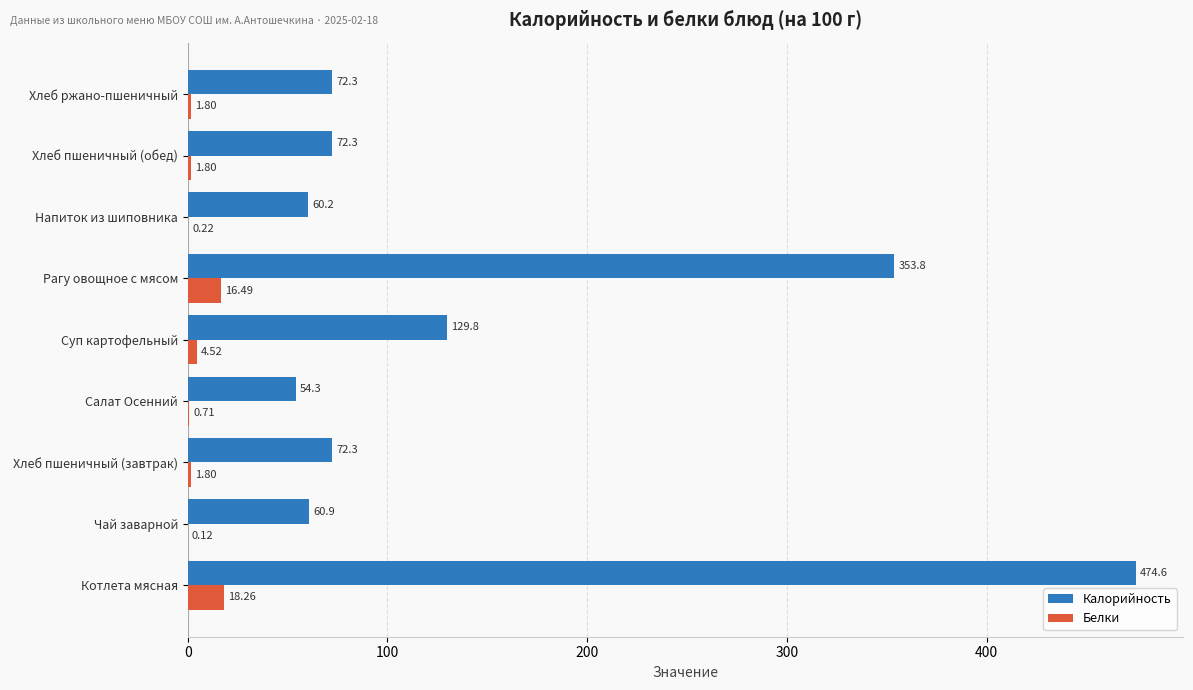

Which series has the largest total across all categories?

Калорийность